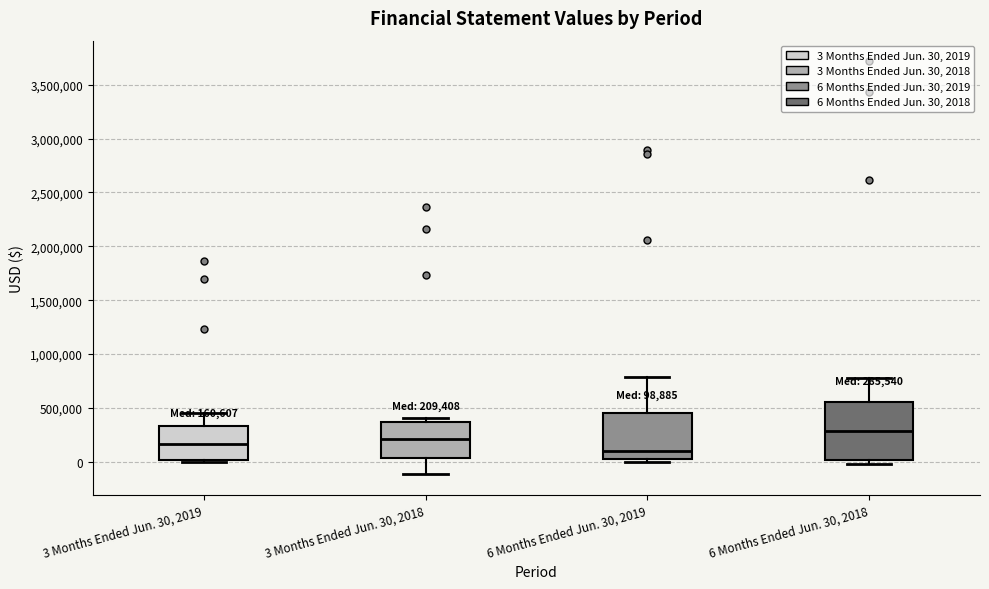

Comparing the boxes themselves (not the whiskers), which one is the tallest?

6 Months Ended Jun. 30, 2018